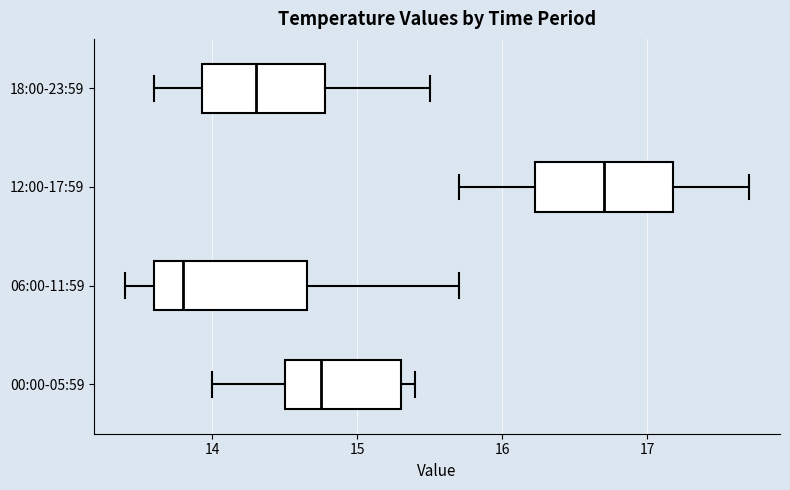

Reading bottom to top, read every box against the x-axis: the position of its median line, the range the box covers, and the ends of its whiskers. The values are not printed on the chart, so give them approximately, as read against the axis.

00:00-05:59: median 14.8, box 14.5 to 15.3, whiskers 14.0 to 15.4
06:00-11:59: median 13.8, box 13.6 to 14.7, whiskers 13.4 to 15.7
12:00-17:59: median 16.7, box 16.2 to 17.2, whiskers 15.7 to 17.7
18:00-23:59: median 14.3, box 13.9 to 14.8, whiskers 13.6 to 15.5